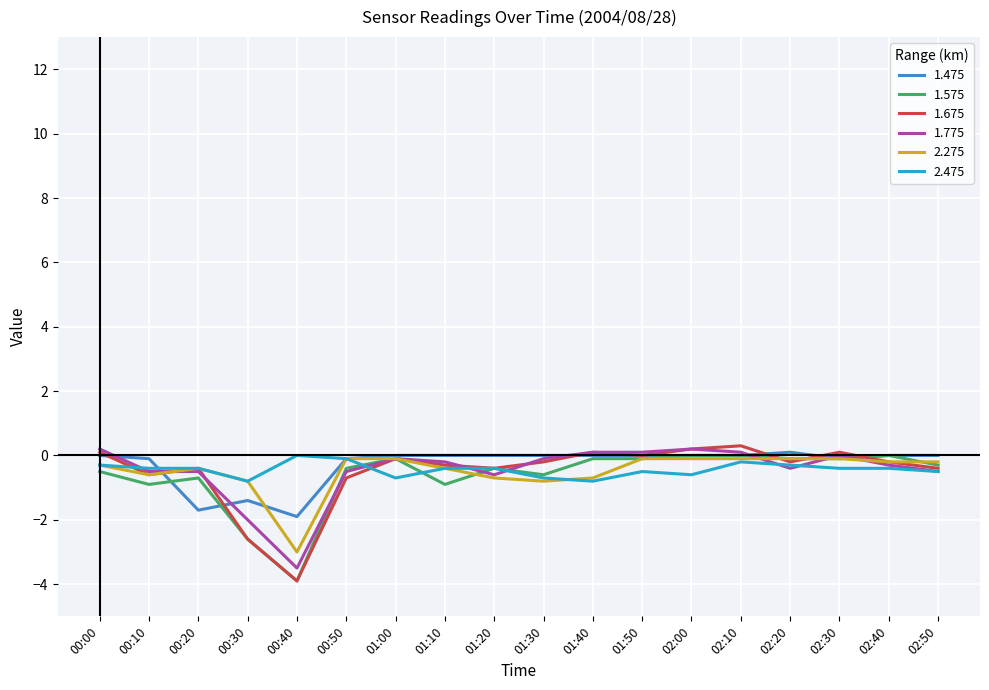

How many lines are shown in the chart?

6